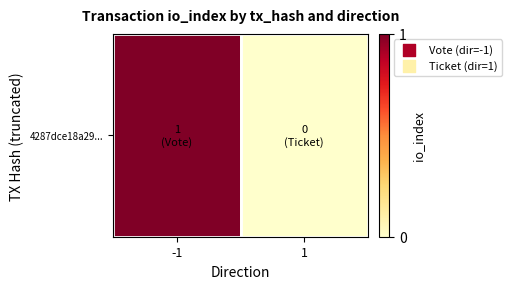

What is the difference between the maximum and minimum values?

1